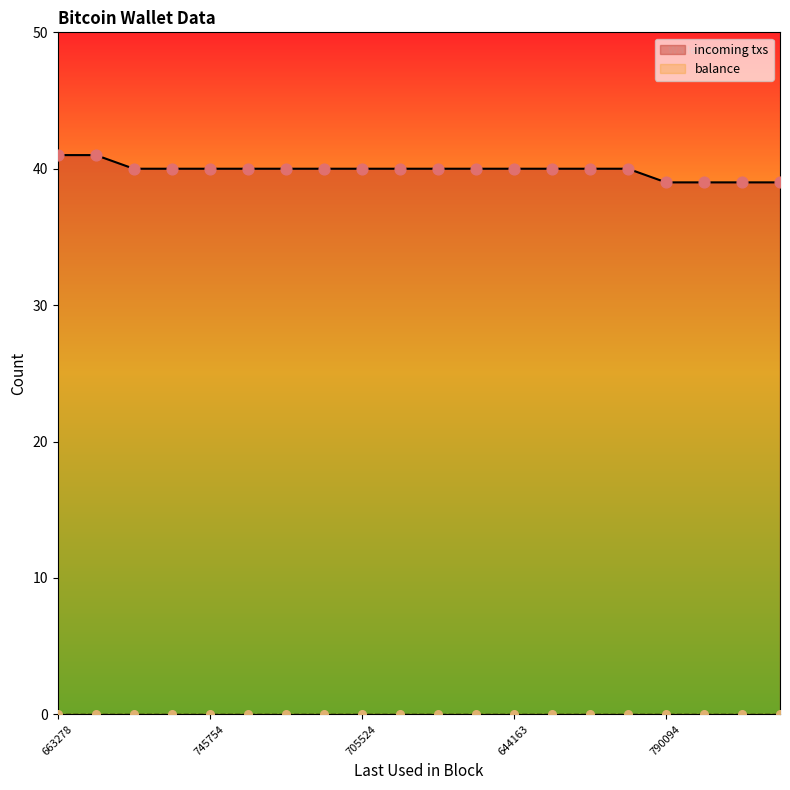

The value of incoming txs at 644163 is 12. True or false?

False